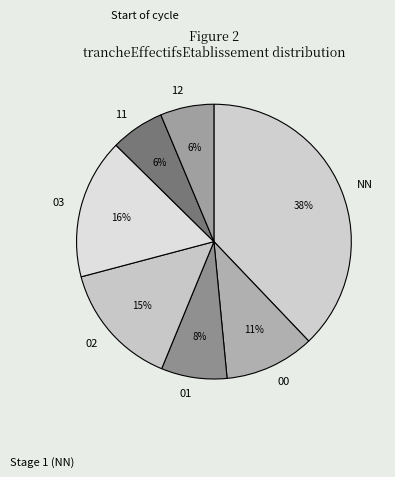

Count the number of slices in the pie.

7